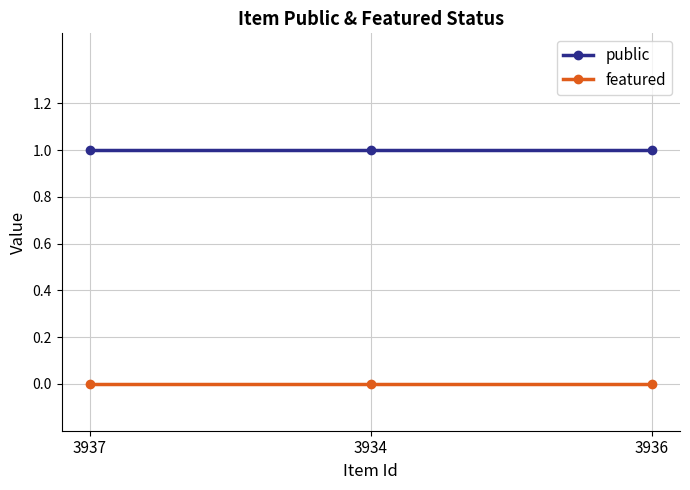

What is the average value of the public series?

1